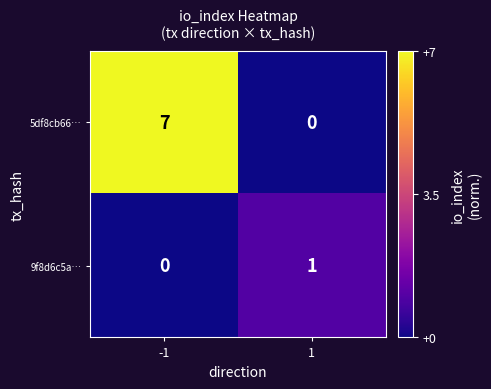

Which series has the largest total across all categories?

5df8cb66…